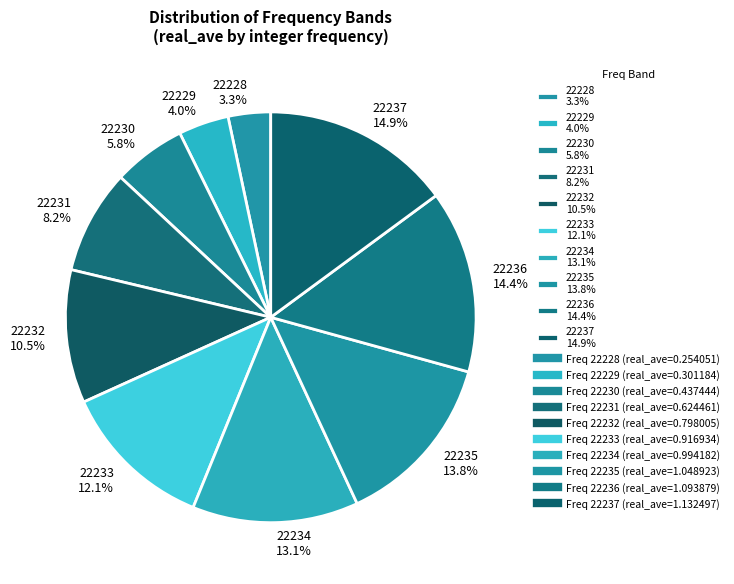

What portion of the pie excludes 22237 14.9%?

85.1%